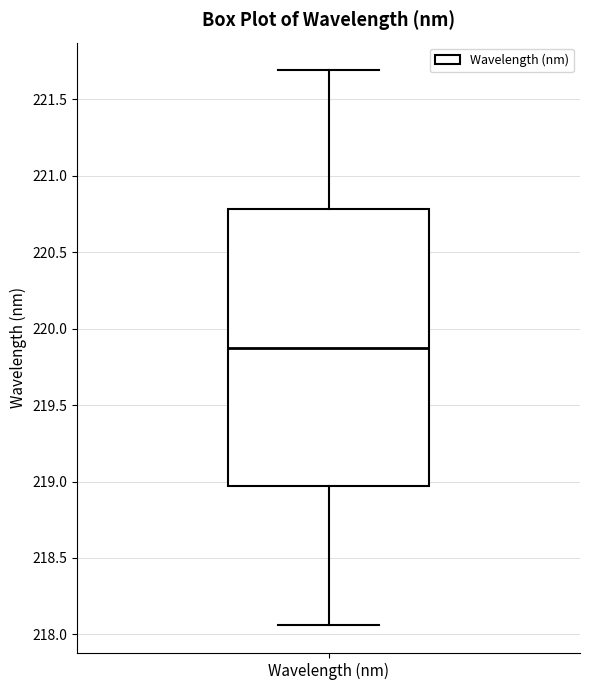

Read this box plot against the y-axis: the position of the median line, the range covered by the box, and the ends of both whiskers. The values are not printed on the chart, so give them approximately, as read against the axis.

median 219.90, box 218.95 to 220.80, whiskers 218.05 to 221.70